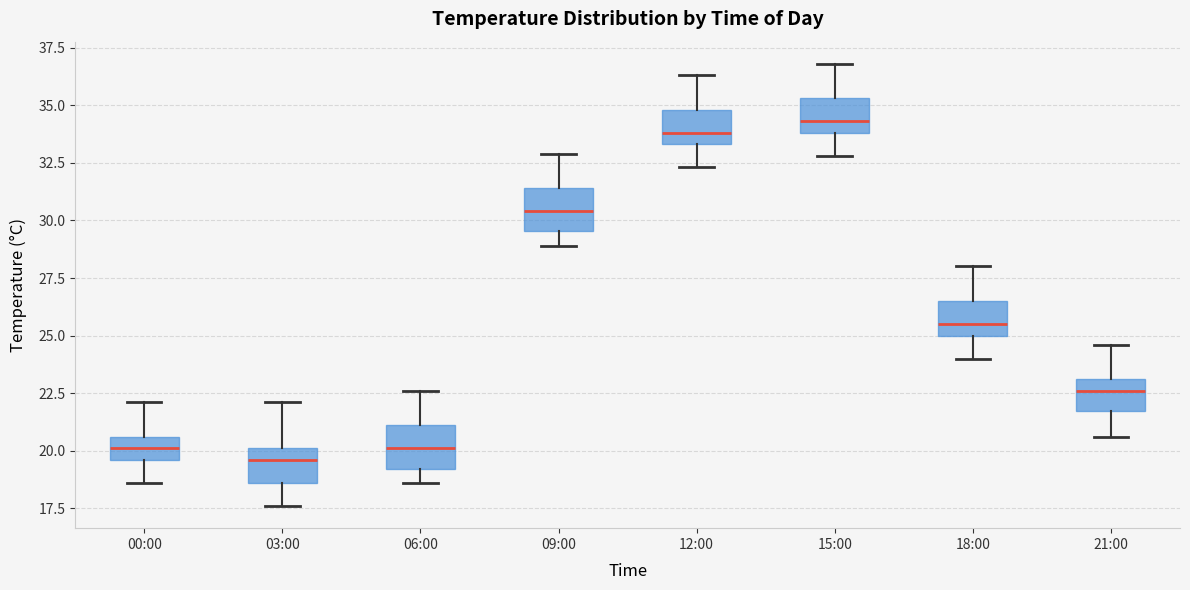

Reading left to right, read every box against the y-axis: the position of its median line, the range the box covers, and the ends of its whiskers. The values are not printed on the chart, so give them approximately, as read against the axis.

00:00: median 20.0, box 19.5 to 20.5, whiskers 18.5 to 22.0
03:00: median 19.5, box 18.5 to 20.0, whiskers 17.5 to 22.0
06:00: median 20.0, box 19.0 to 21.0, whiskers 18.5 to 22.5
09:00: median 30.5, box 29.5 to 31.5, whiskers 29.0 to 33.0
12:00: median 34.0, box 33.5 to 35.0, whiskers 32.5 to 36.5
15:00: median 34.5, box 34.0 to 35.5, whiskers 33.0 to 37.0
18:00: median 25.5, box 25.0 to 26.5, whiskers 24.0 to 28.0
21:00: median 22.5, box 21.5 to 23.0, whiskers 20.5 to 24.5